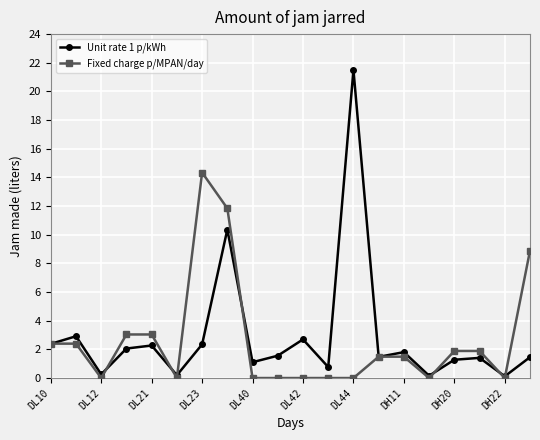

In Unit rate 1 p/kWh, how many points are lower than both neighbors (excluding endpoints)?

7